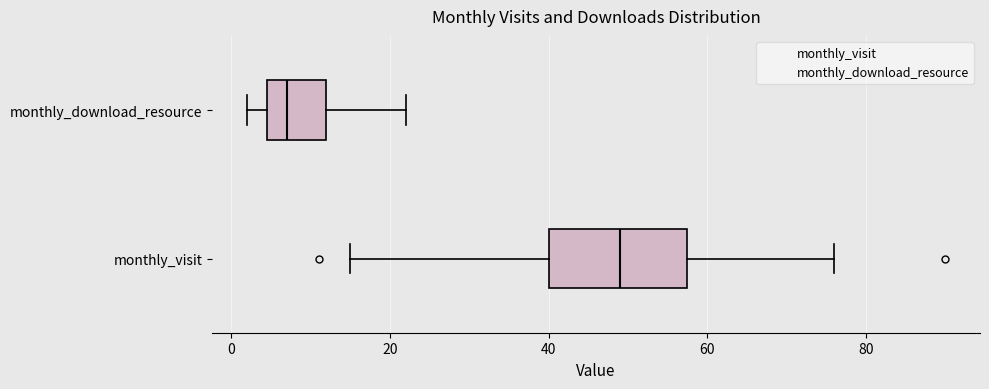

Which box's median line is the furthest to the right?

monthly_visit